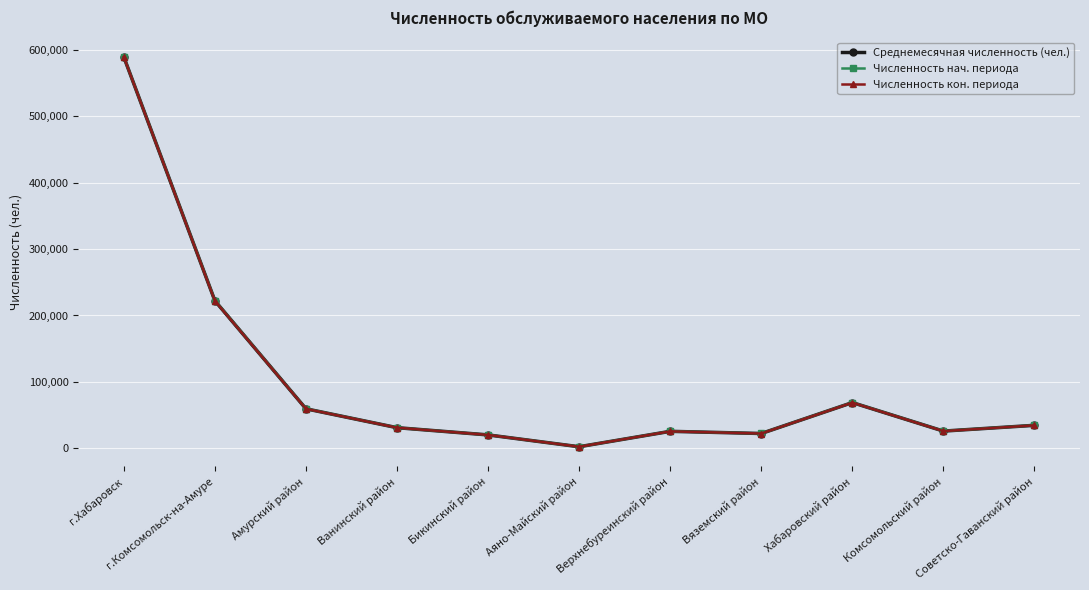

Where does the Численность нач. периода series first go above 30964?

г.Хабаровск